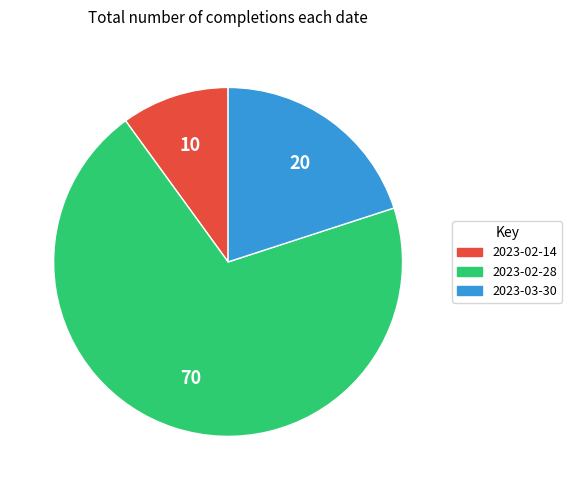

Which category has the smallest portion of the pie?

2023-02-14